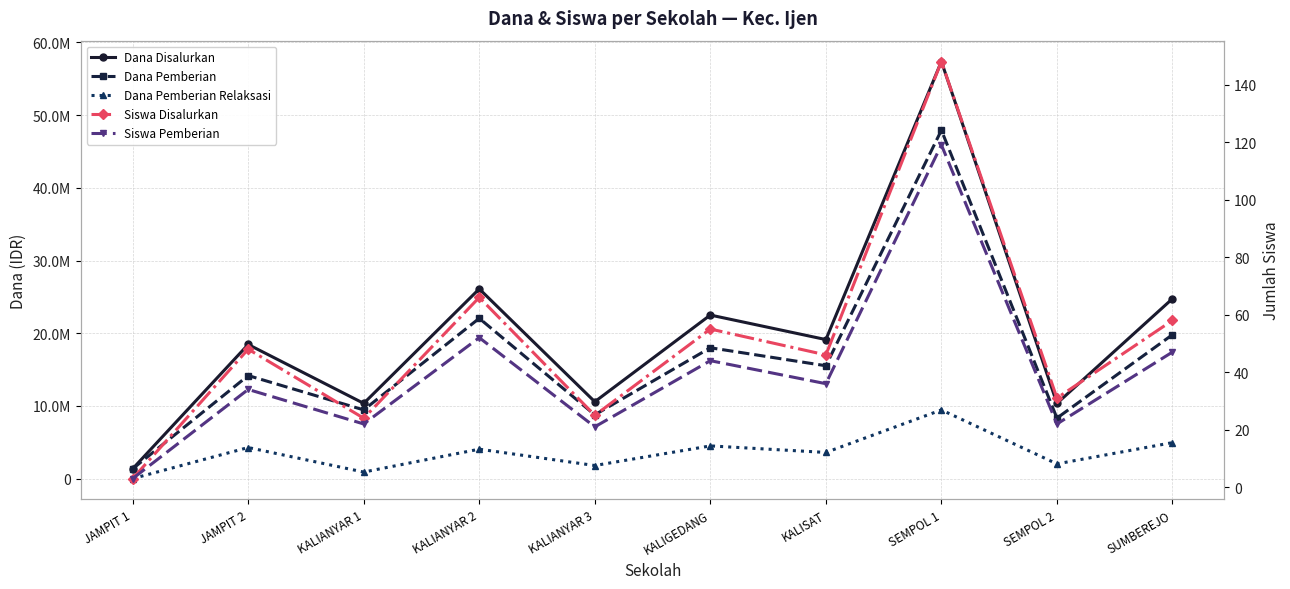

What is the sum of all Siswa Pemberian values?

400